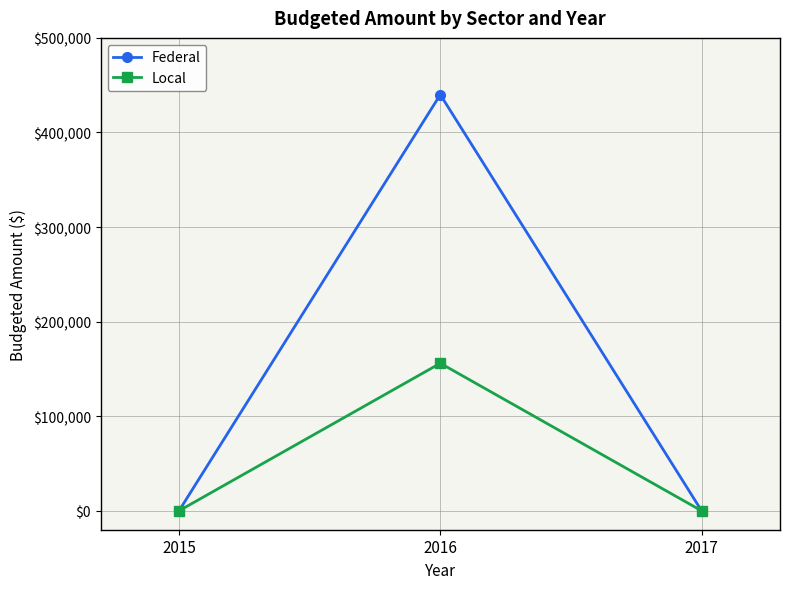

List the series in order of their peak value, highest first.

Federal, Local